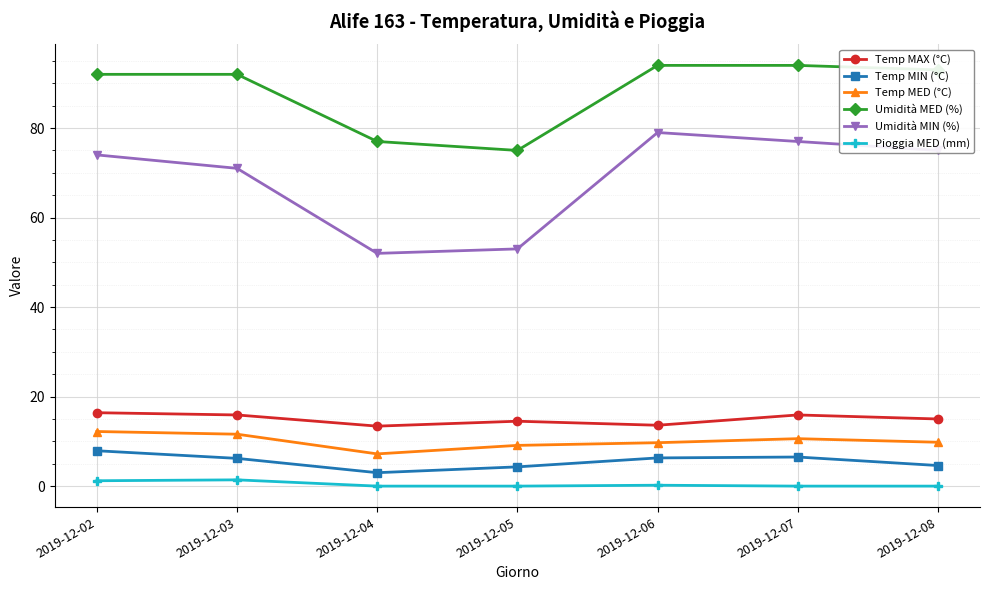

List the series in order of their peak value, highest first.

Umidità MED (%), Umidità MIN (%), Temp MAX (°C), Temp MED (°C), Temp MIN (°C), Pioggia MED (mm)